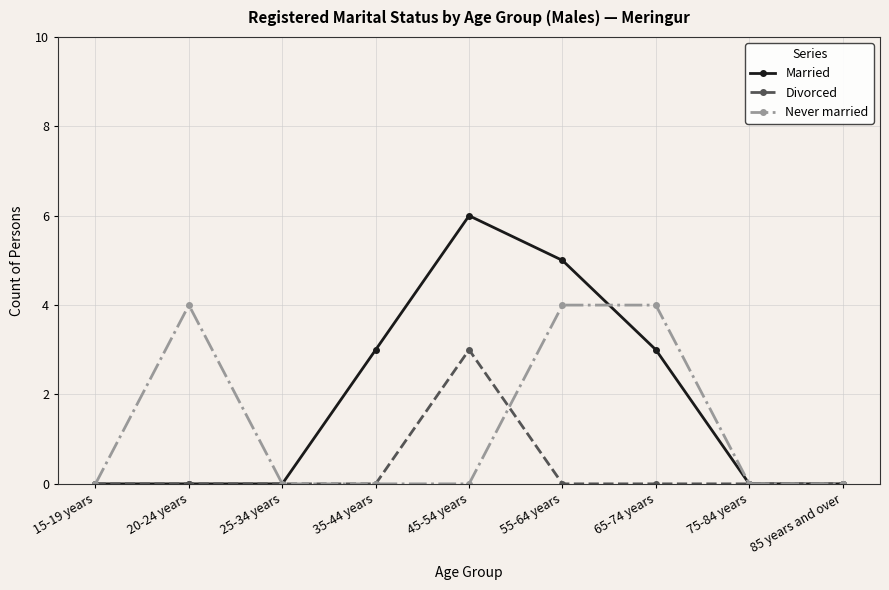

What is the label of the 1st point from the left?

15-19 years